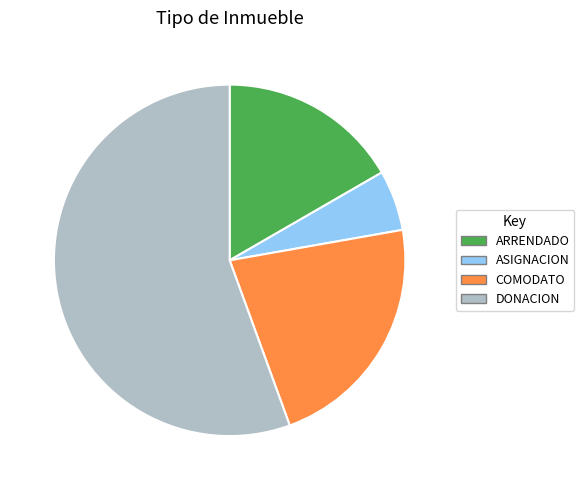

Does any single category account for the majority?

Yes